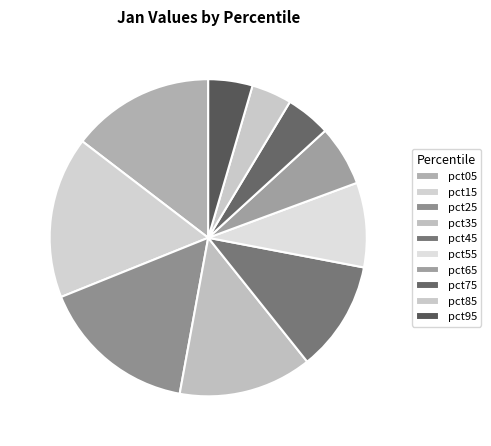

Approximately how many times larger is the value at pct15 compared to pct95?

3.7